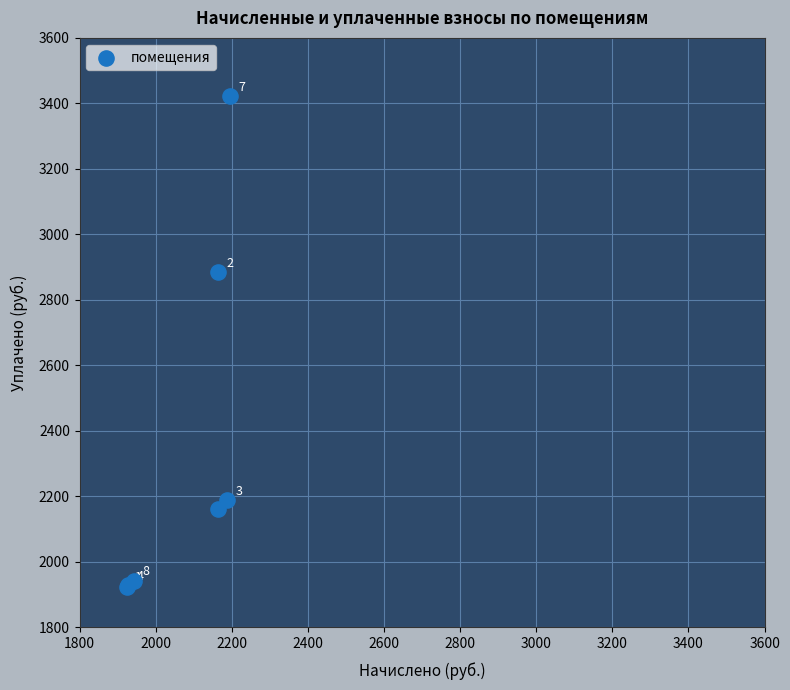

What Y value in the scatter plot is closest to 2673?

2883.9